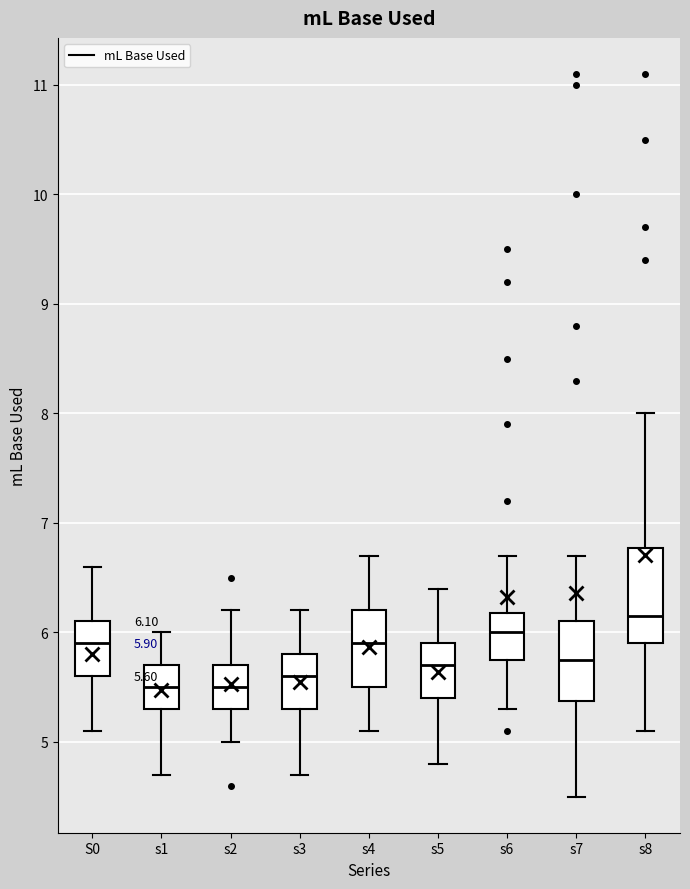

Which box is the tallest, from its lower edge to its upper edge?

s8